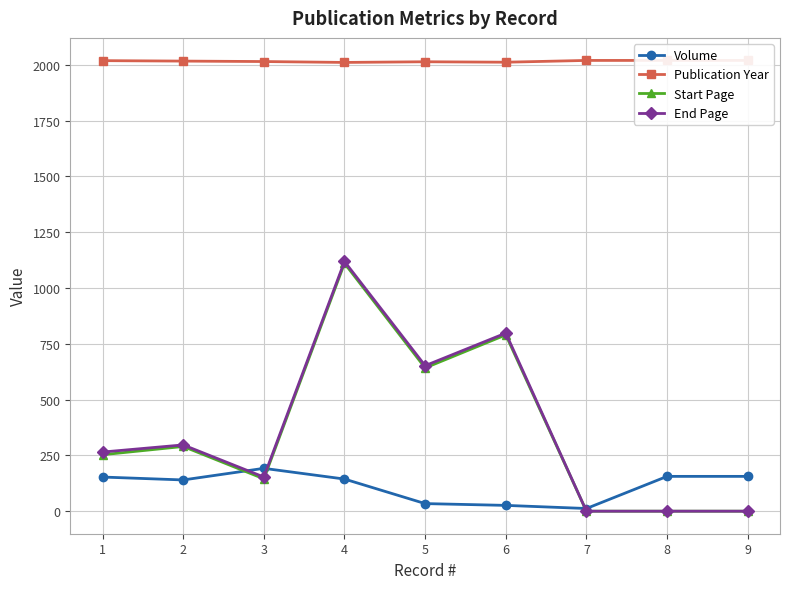

Where do Volume and Start Page first cross each other?

2 and 3